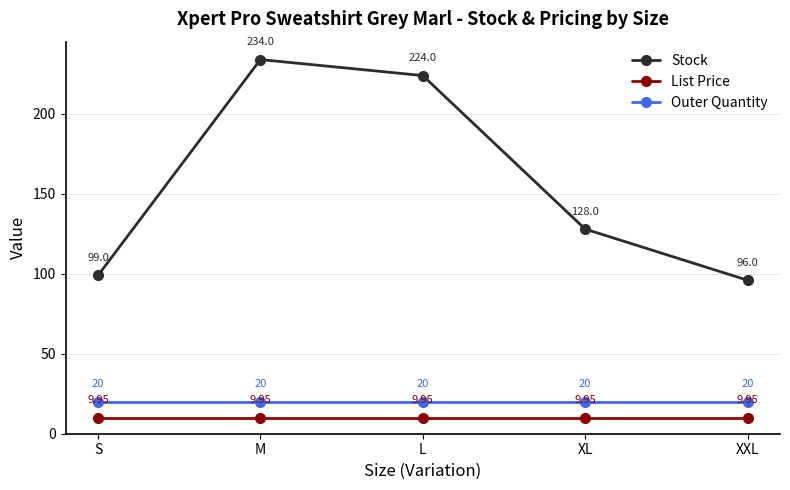

Which category has the highest value across all series?

M